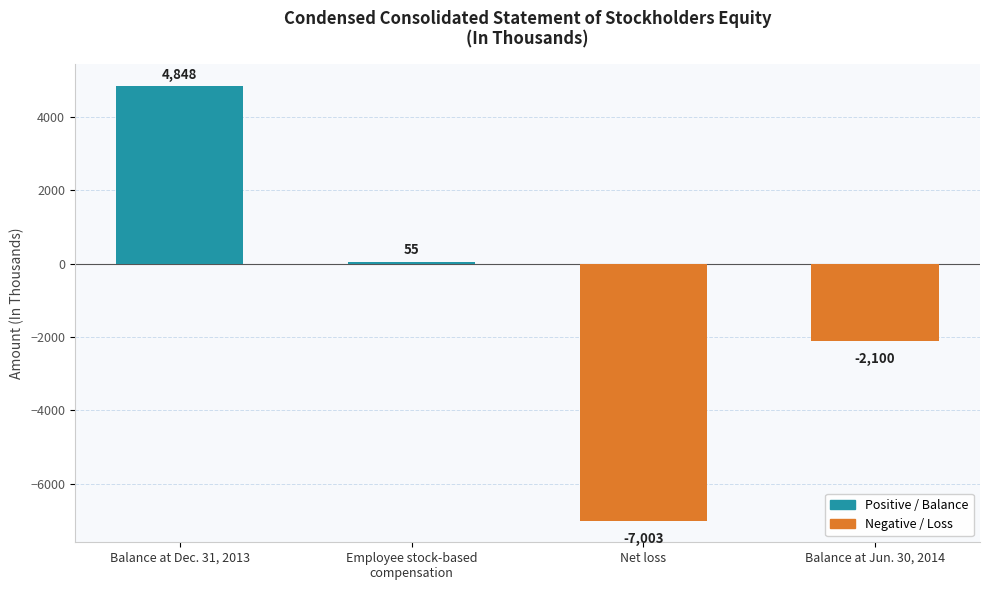

List the labels in order of value, largest first.

Balance at Dec. 31, 2013, Employee stock-based
compensation, Balance at Jun. 30, 2014, Net loss